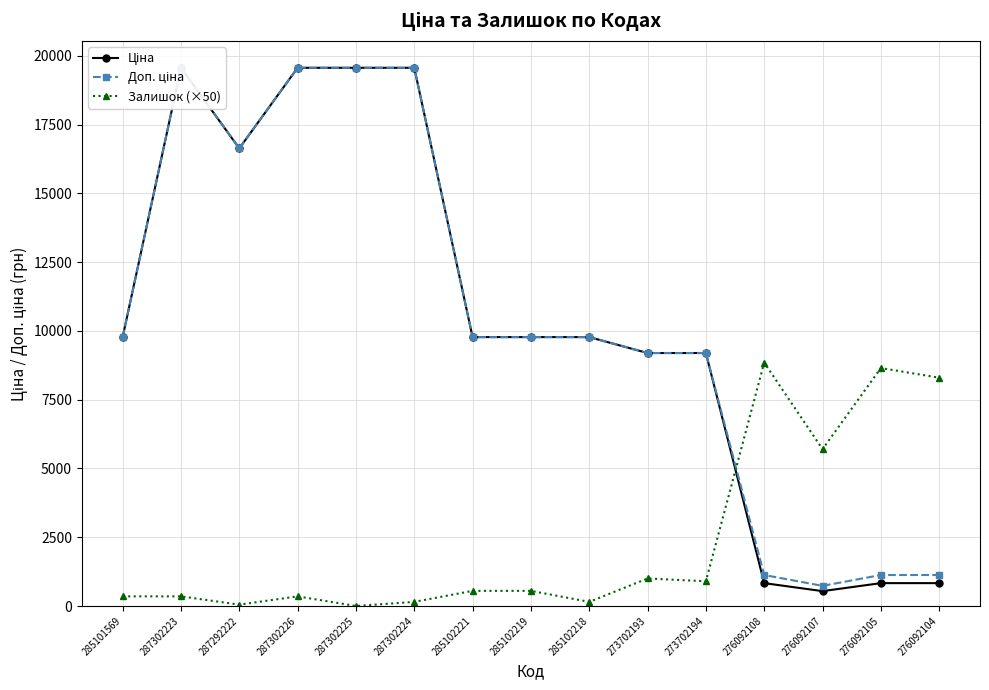

Rank the series by their maximum value, from highest to lowest.

Ціна, Доп. ціна, Залишок (×50)